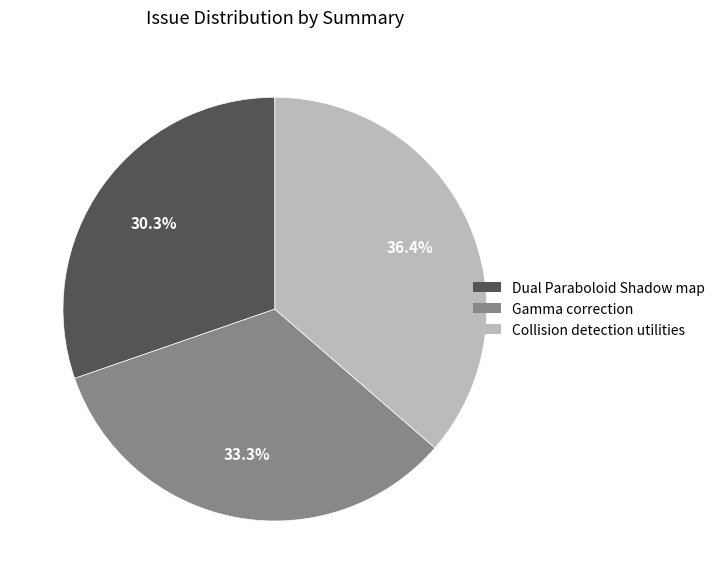

What is the smallest slice in the pie chart?

Dual Paraboloid Shadow map